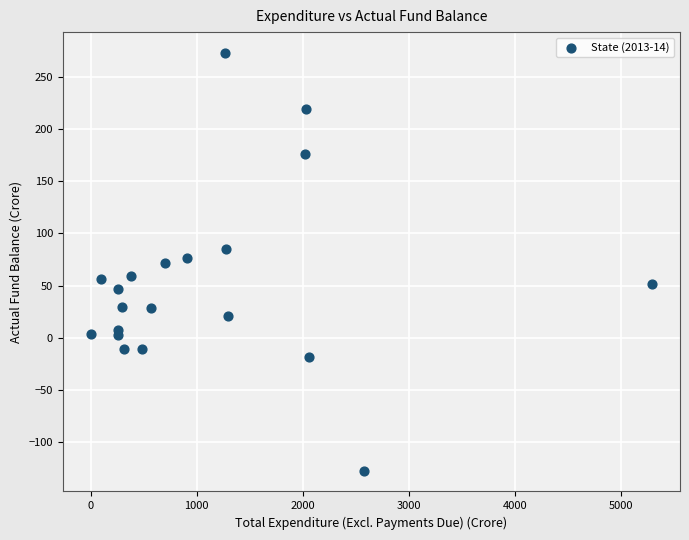

What is the range of Y values (max minus min)?

399.9